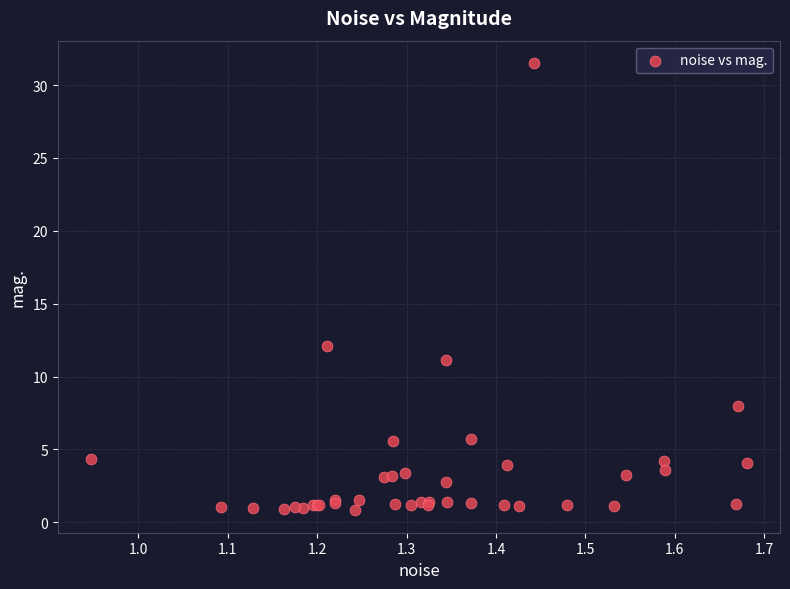

What Y value in the scatter plot is closest to 16?

12.1